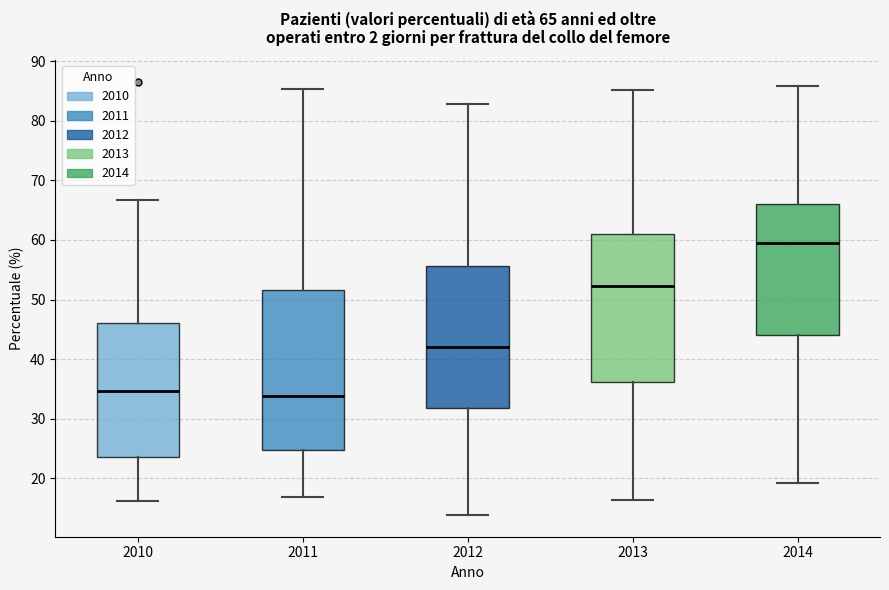

Comparing the boxes themselves (not the whiskers), which one is the tallest?

2011